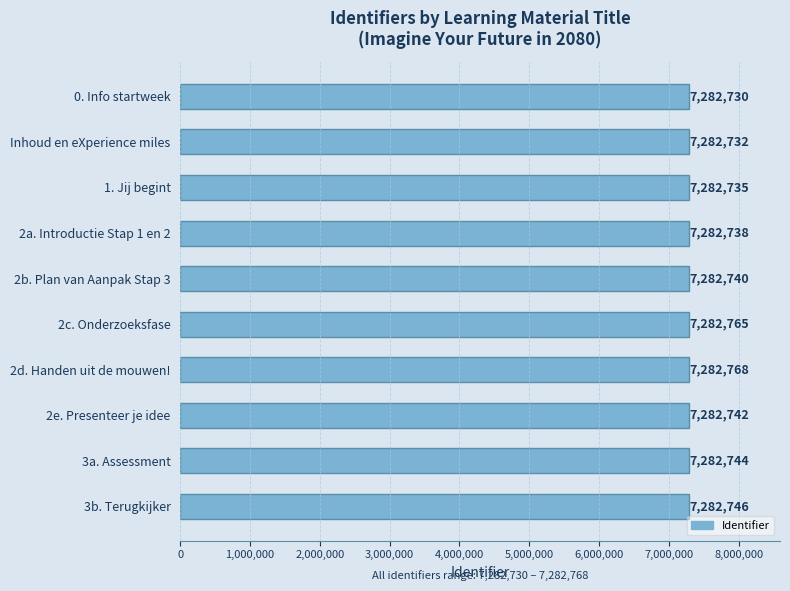

Is it true that the value at 3a. Assessment is 7282744?

True